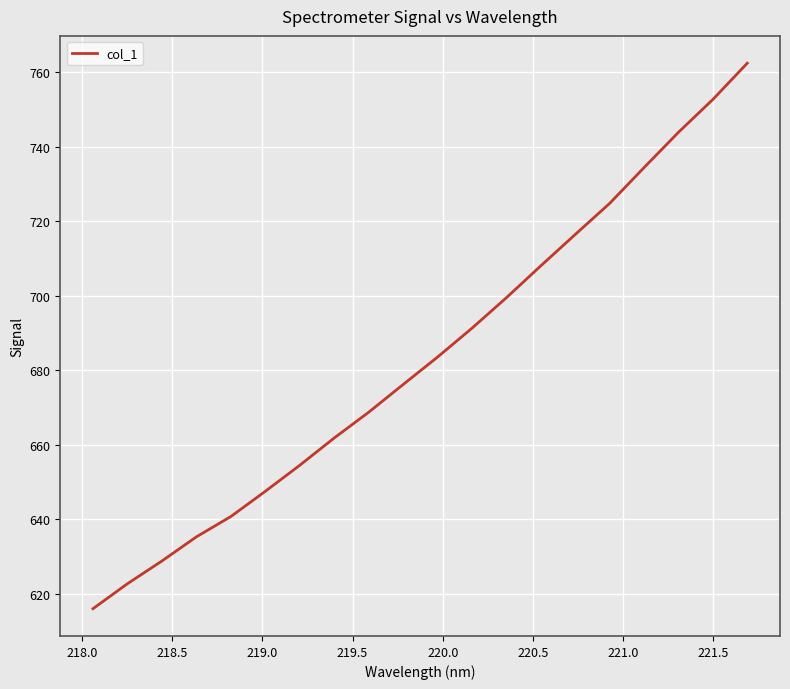

What is the greatest value displayed?

762.4